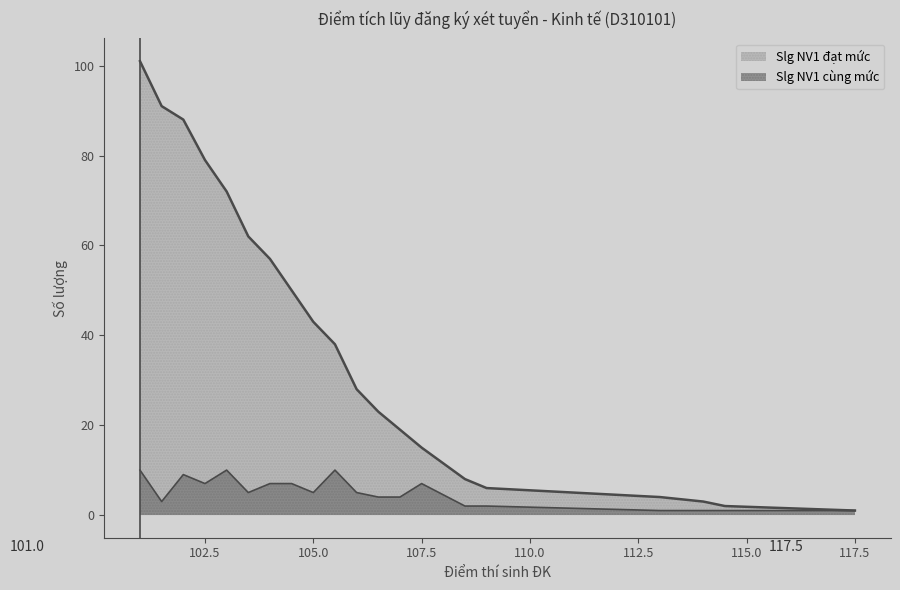

Reading left to right, what are all the values shown in this chart?

Slg NV1 cùng mức: 117.5=1	114.5=1	114.0=1	113.0=1	109.0=2	108.5=2	107.5=7	107.0=4	106.5=4	106.0=5	105.5=10	105.0=5	104.5=7	104.0=7	103.5=5	103.0=10	102.5=7	102.0=9	101.5=3	101.0=10
Slg NV1 đạt mức: 117.5=1	114.5=2	114.0=3	113.0=4	109.0=6	108.5=8	107.5=15	107.0=19	106.5=23	106.0=28	105.5=38	105.0=43	104.5=50	104.0=57	103.5=62	103.0=72	102.5=79	102.0=88	101.5=91	101.0=101